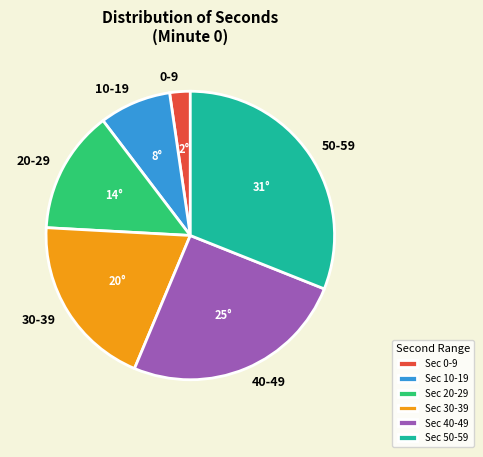

Is the sum of 0-9 and 10-19 greater than half?

No